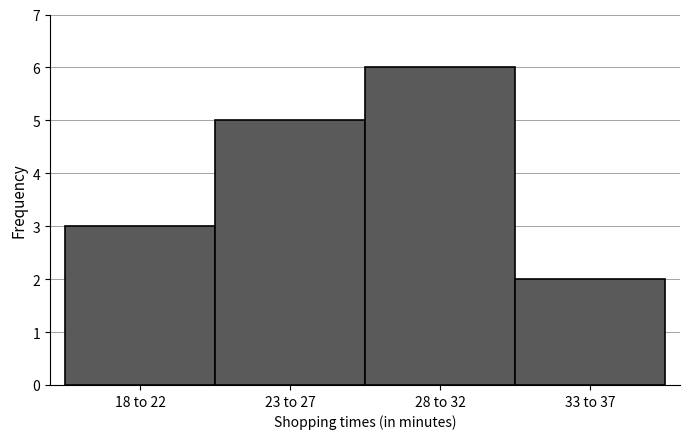

Reading left to right, extract all data points from this chart.

3	5	6	2